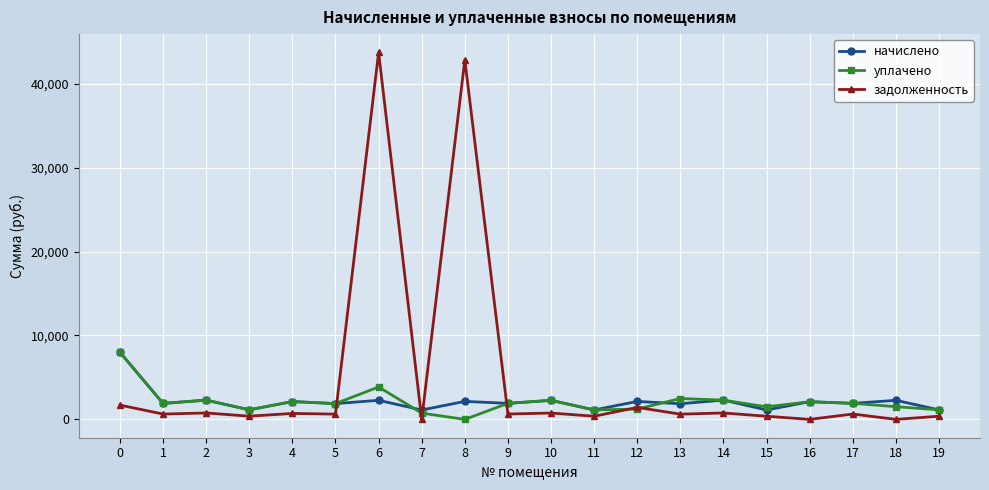

What is the difference between the highest and lowest values at 12?

914.9